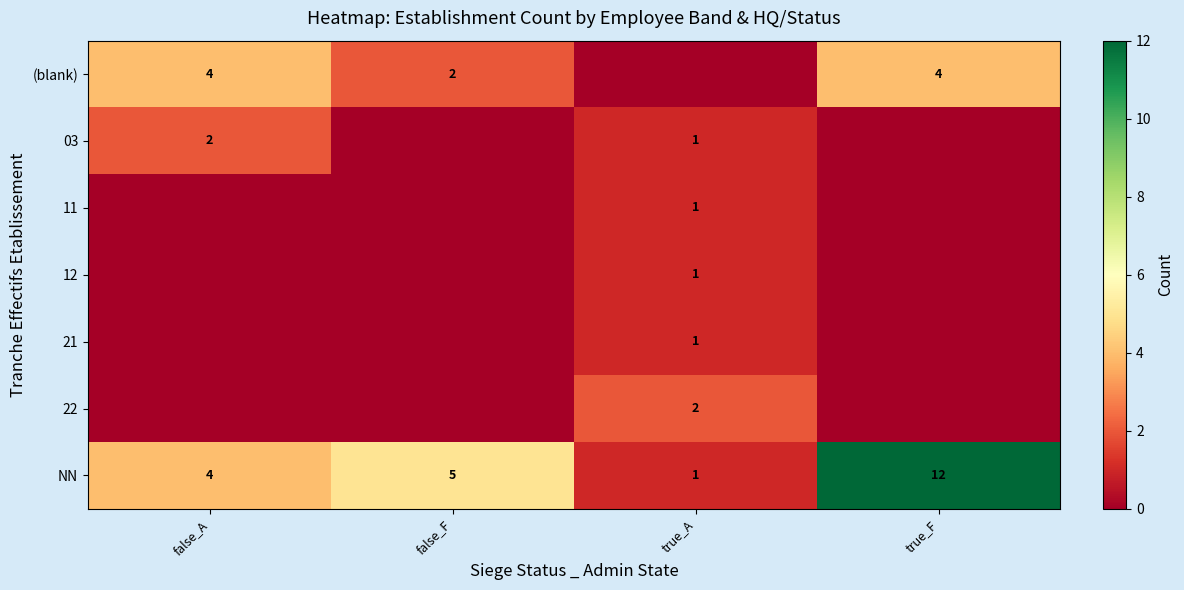

What is the total value across all series at true_F?

16